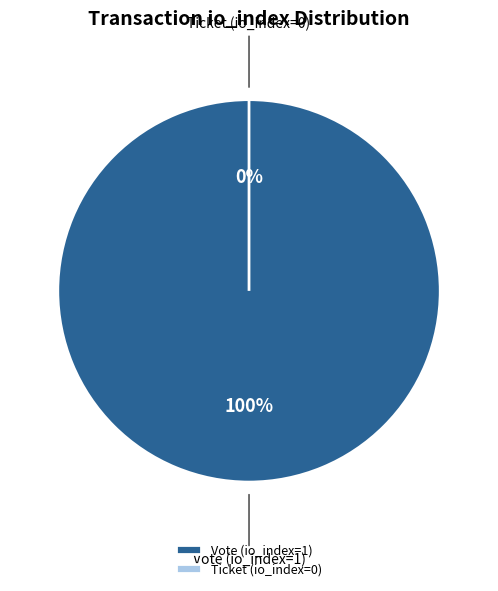

Which has a higher value, Vote (io_index=1) or Ticket (io_index=0)?

Vote (io_index=1)